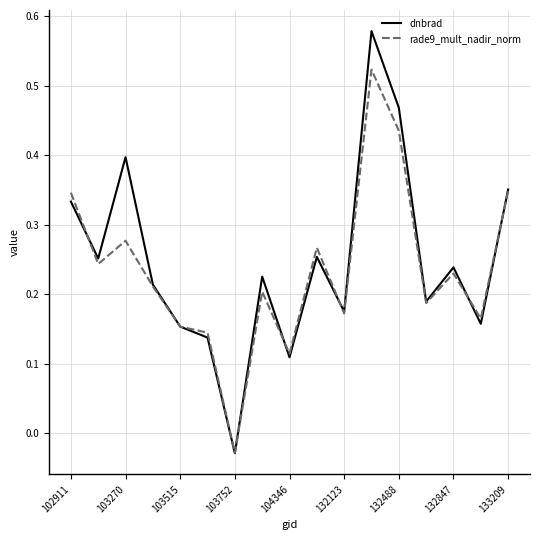

Which series has the largest range (max minus min)?

dnbrad